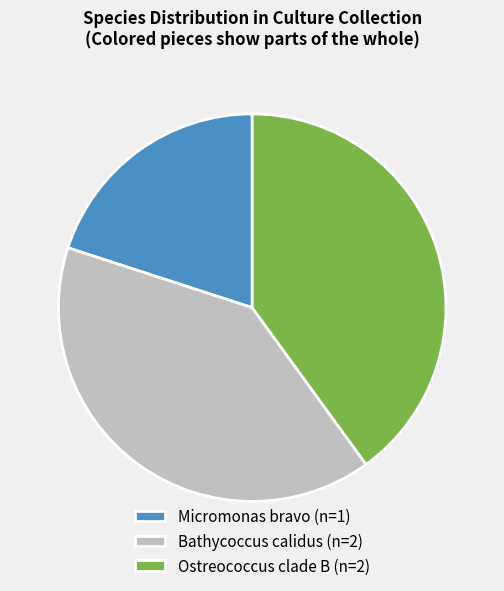

Is the sum of Micromonas bravo (n=1) and Ostreococcus clade B (n=2) greater than half?

Yes